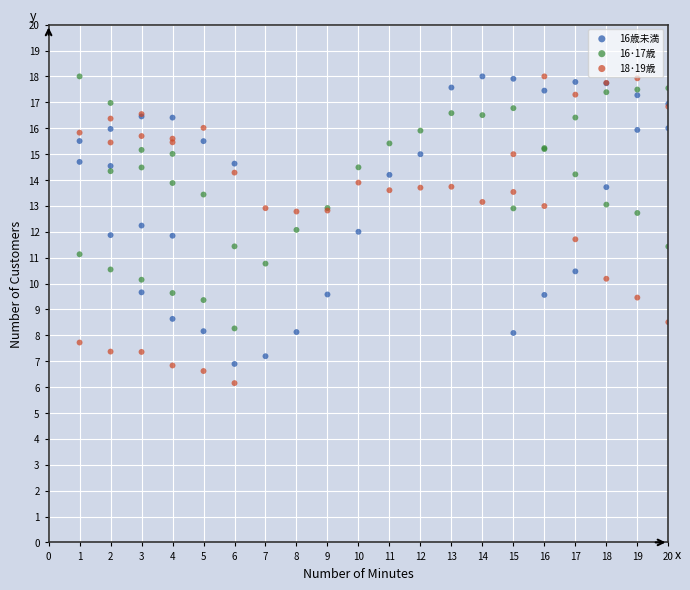

What are all the series names shown in the legend?

16歳未満, 16･17歳, 18･19歳